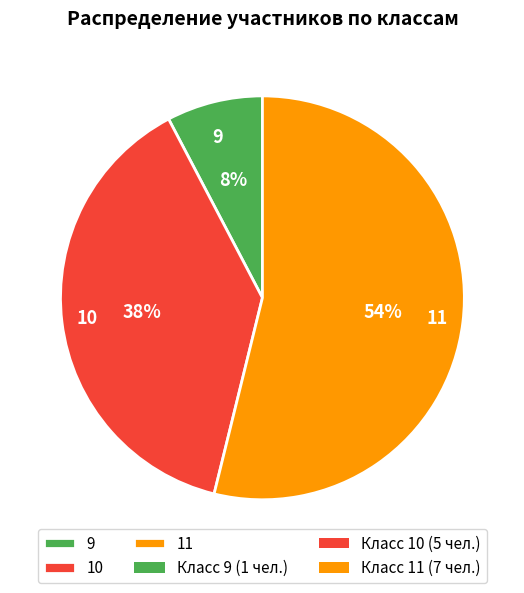

Which slice is the smallest?

9